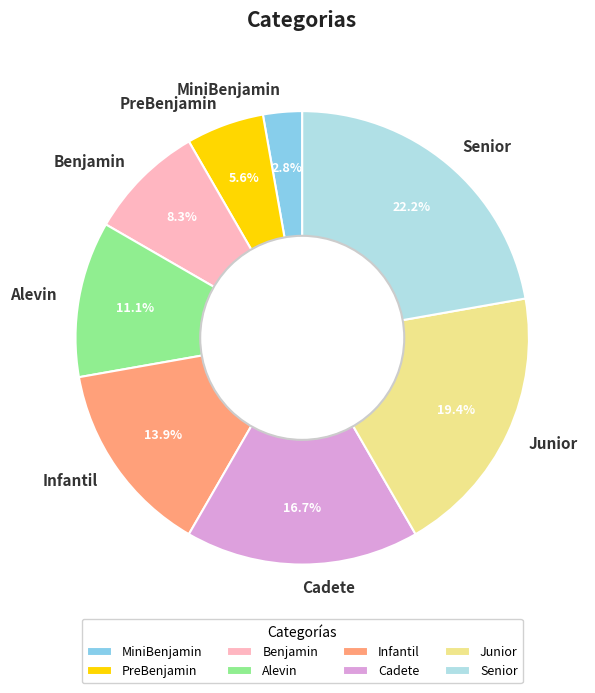

Does any single category account for the majority?

No